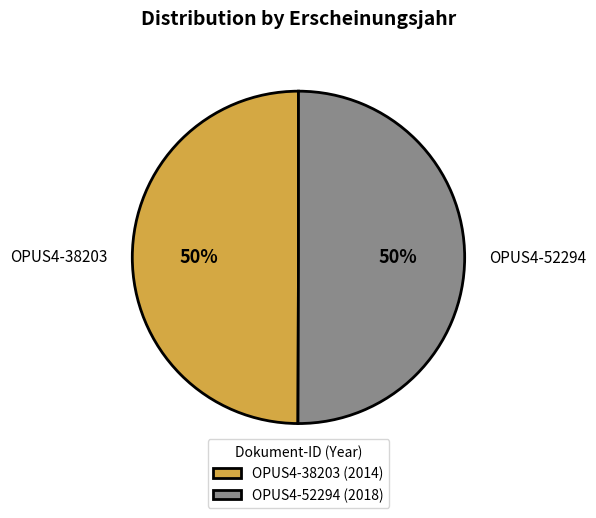

Combined, do OPUS4-52294 and OPUS4-38203 account for over 50%?

Yes